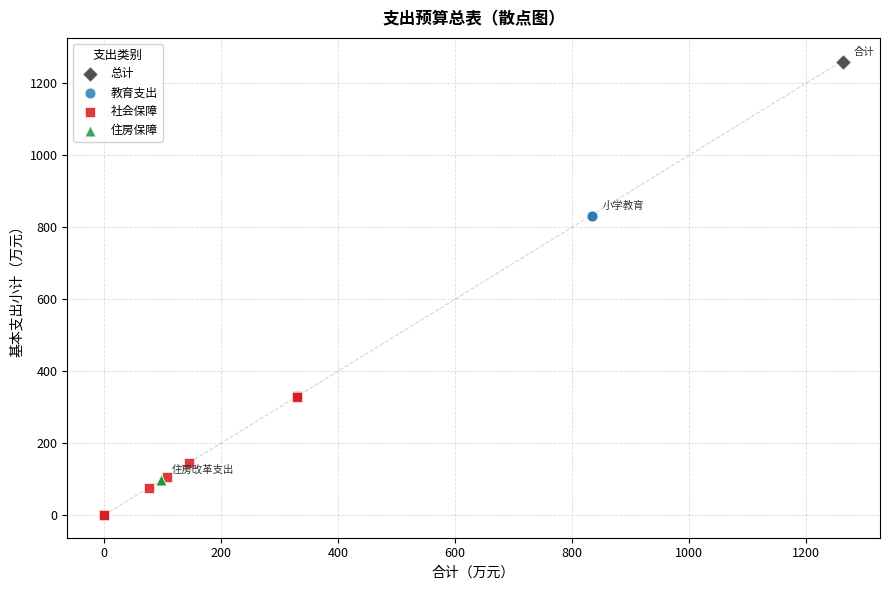

What are all the series names shown in the legend?

总计, 教育支出, 社会保障, 住房保障